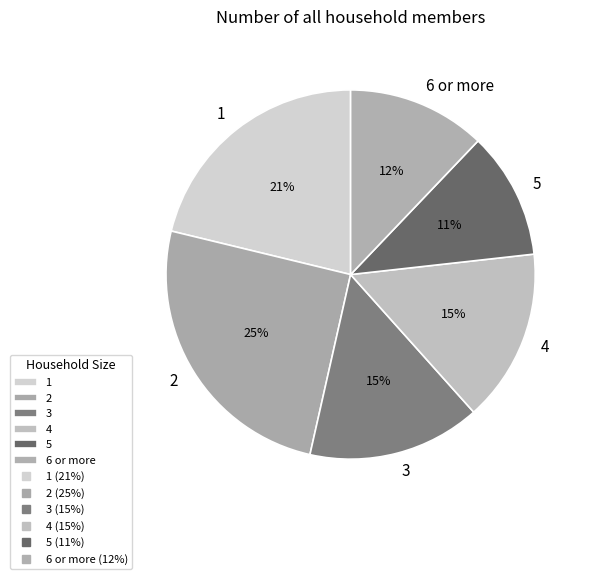

Count the number of slices in the pie.

6